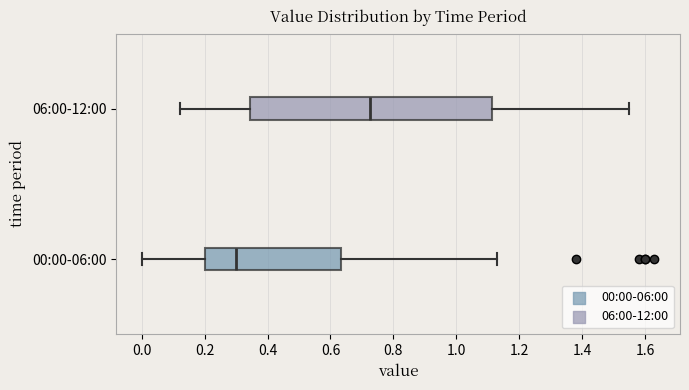

Reading bottom to top, transcribe this box plot: for each box, give where its median line is, the range the box spans, and where its two whiskers end, as read against the x-axis. The values are not printed on the chart, so give them approximately, as read against the axis.

00:00-06:00: median 0.30, box 0.20 to 0.64, whiskers 0.00 to 1.14
06:00-12:00: median 0.72, box 0.34 to 1.12, whiskers 0.12 to 1.56